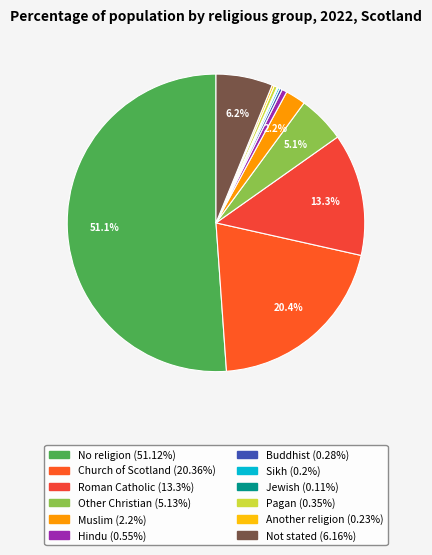

What is the largest slice in the pie chart?

No religion